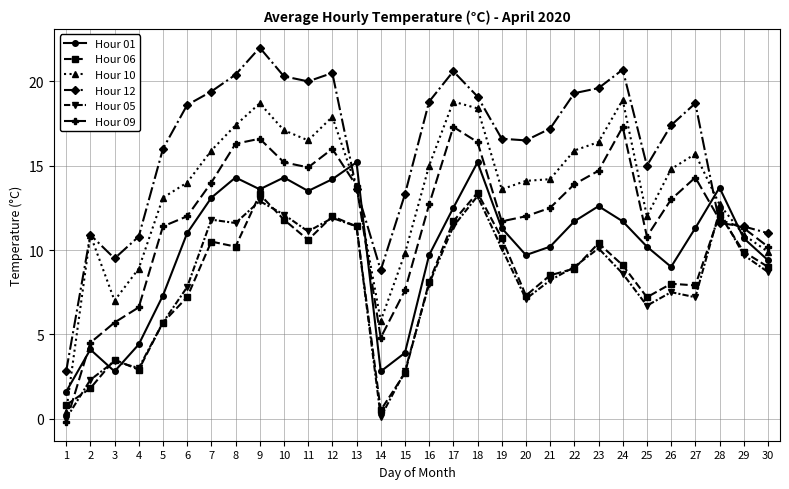

Read the Hour 06 value at 20.

7.3